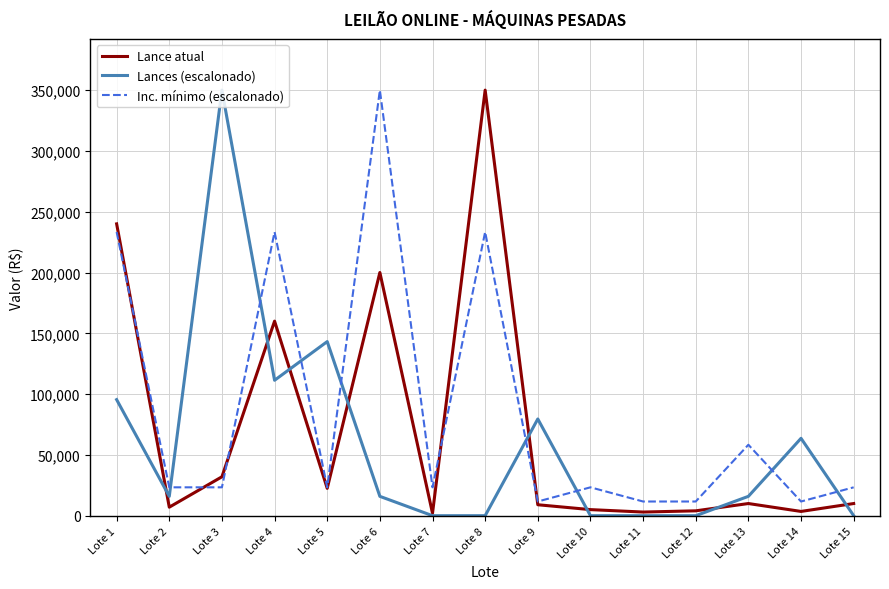

Is it true that Lance atual equals 22500.0 at Lote 5?

True